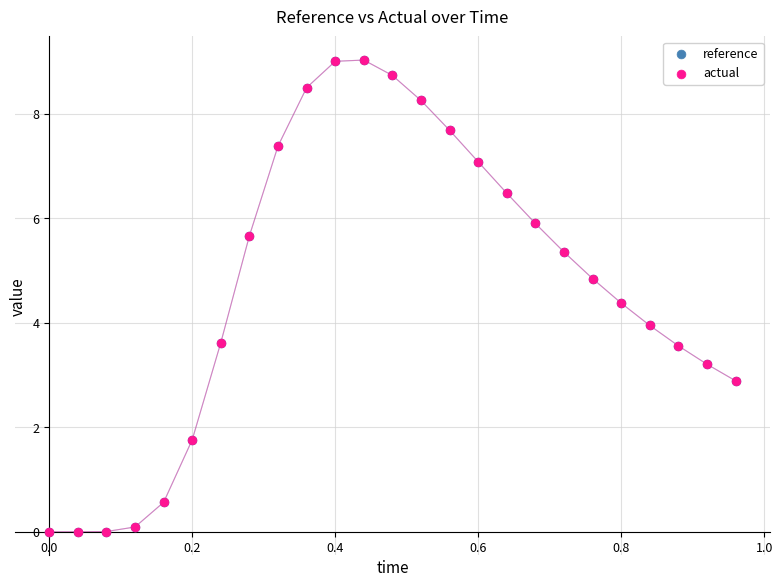

What are all the series names shown in the legend?

reference, actual